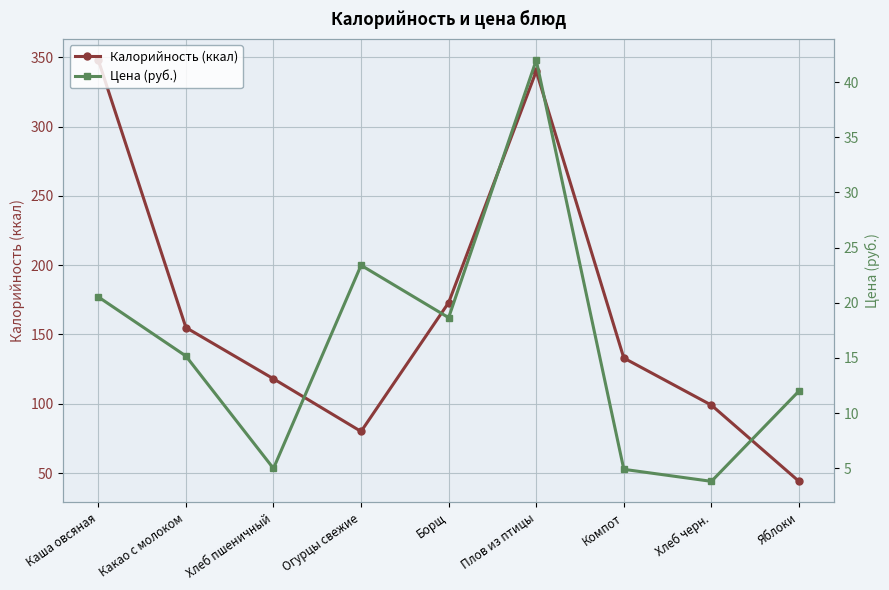

Rank the categories by Калорийность (ккал) value from lowest to highest.

Яблоки, Огурцы свежие, Хлеб черн., Хлеб пшеничный, Компот, Какао с молоком, Борщ, Плов из птицы, Каша овсяная